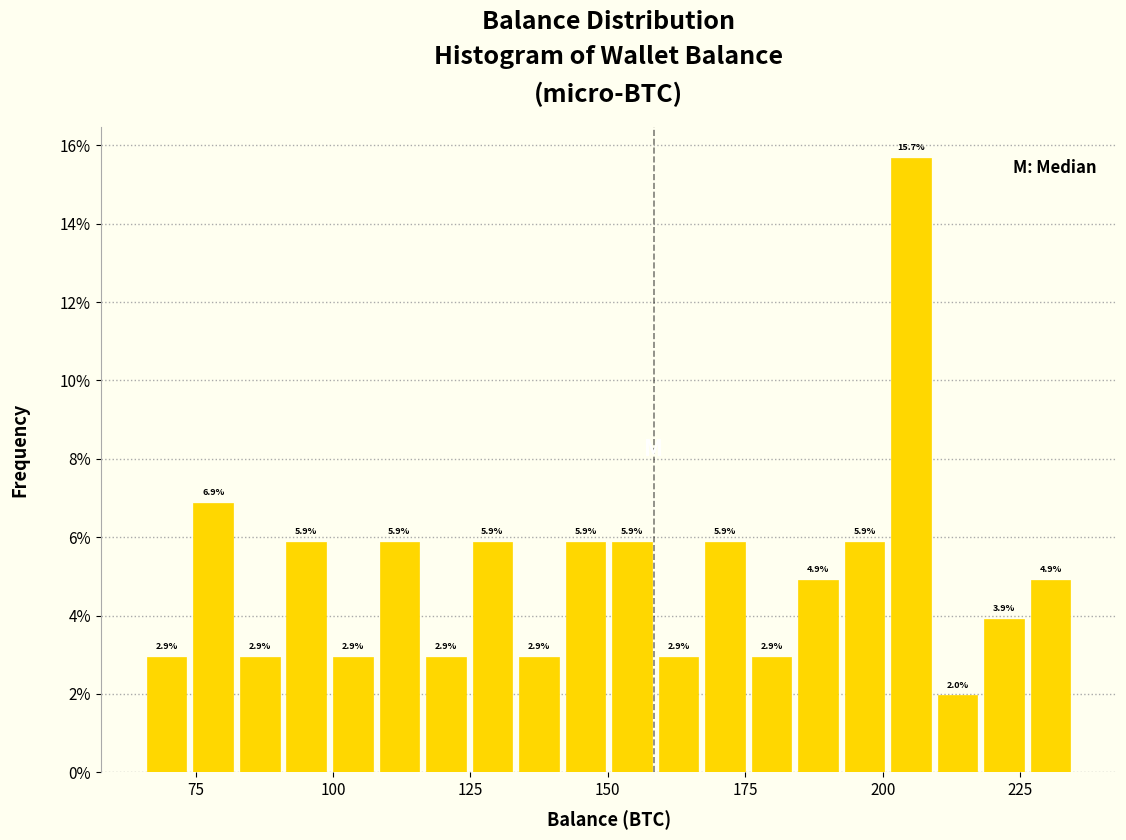

Read against the x-axis, roughly where is the centre of the tallest bar?

205